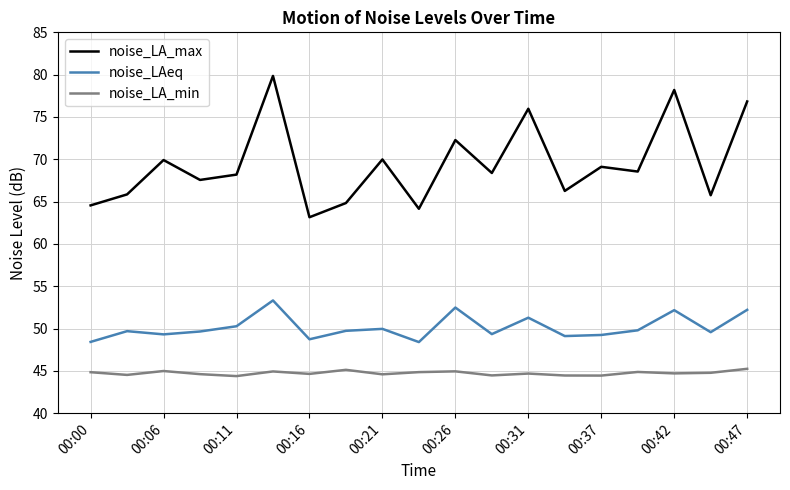

Which series has the largest range (max minus min)?

noise_LA_max